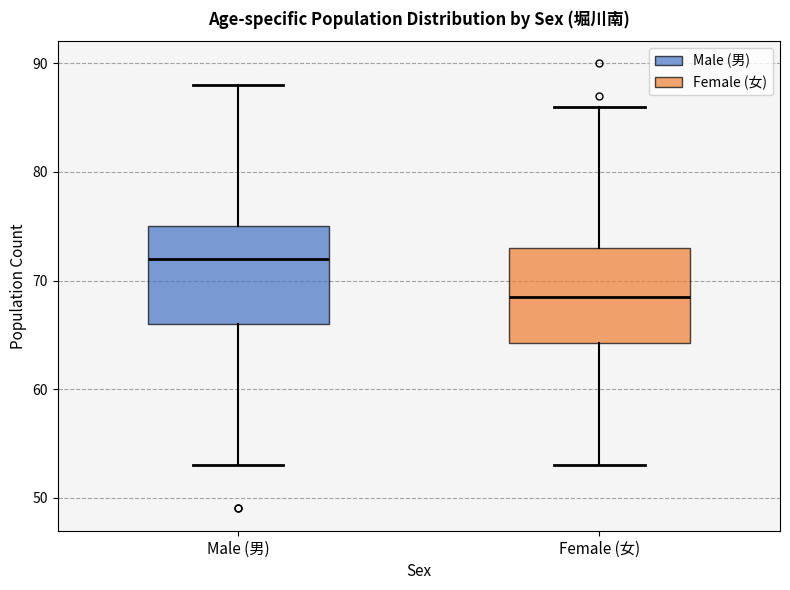

Reading left to right, transcribe this box plot: for each box, give where its median line is, the range the box spans, and where its two whiskers end, as read against the y-axis. The values are not printed on the chart, so give them approximately, as read against the axis.

Male (男): median 72, box 66 to 75, whiskers 53 to 88
Female (女): median 69, box 64 to 73, whiskers 53 to 86